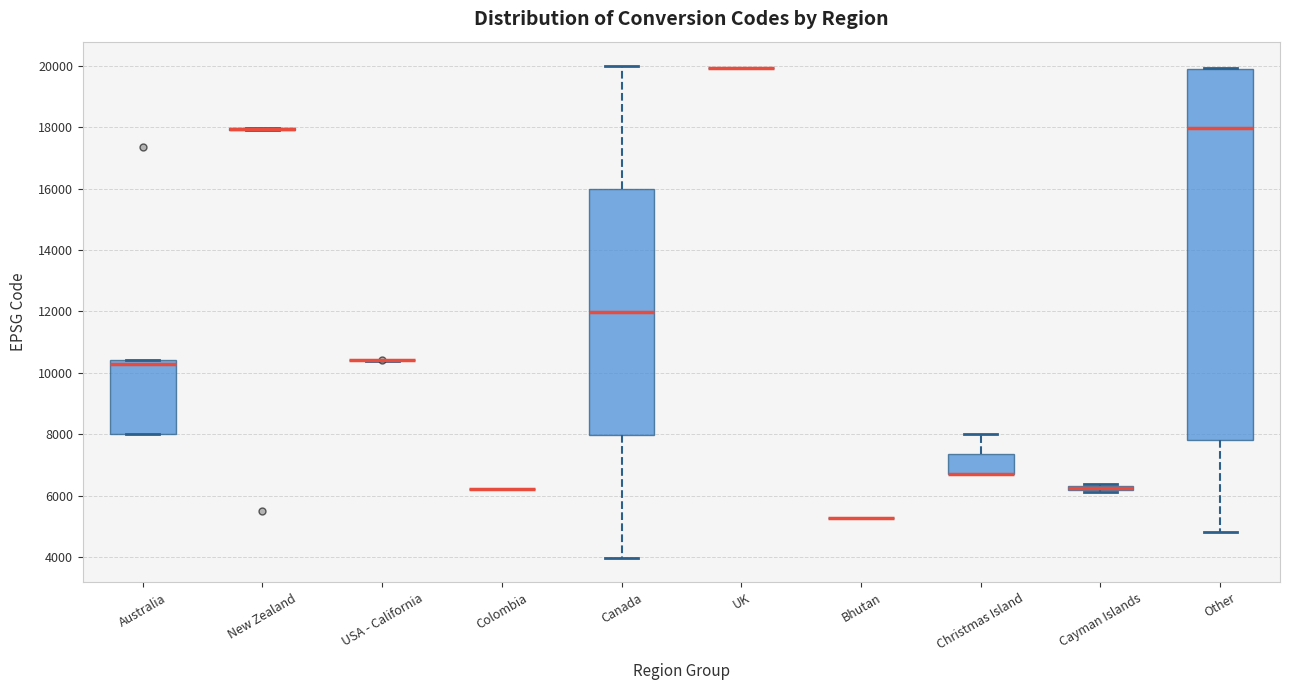

Comparing the boxes themselves (not the whiskers), which one is the tallest?

Other